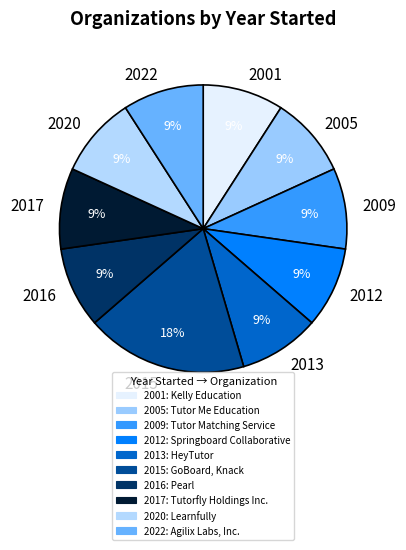

Is there any slice that represents more than half of the pie?

No